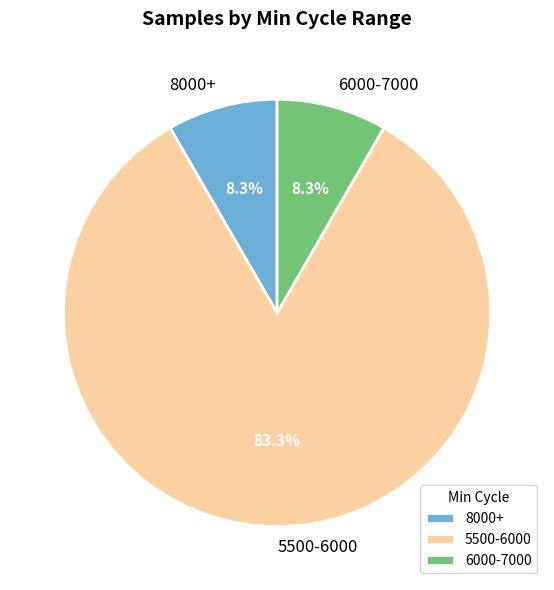

How many slices are in this pie chart?

3